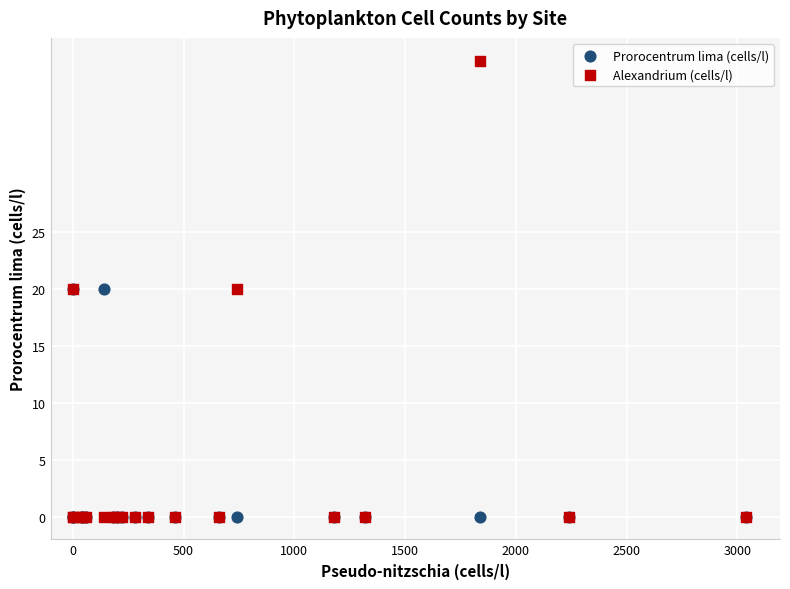

Which series reaches the maximum Y coordinate?

Alexandrium (cells/l)